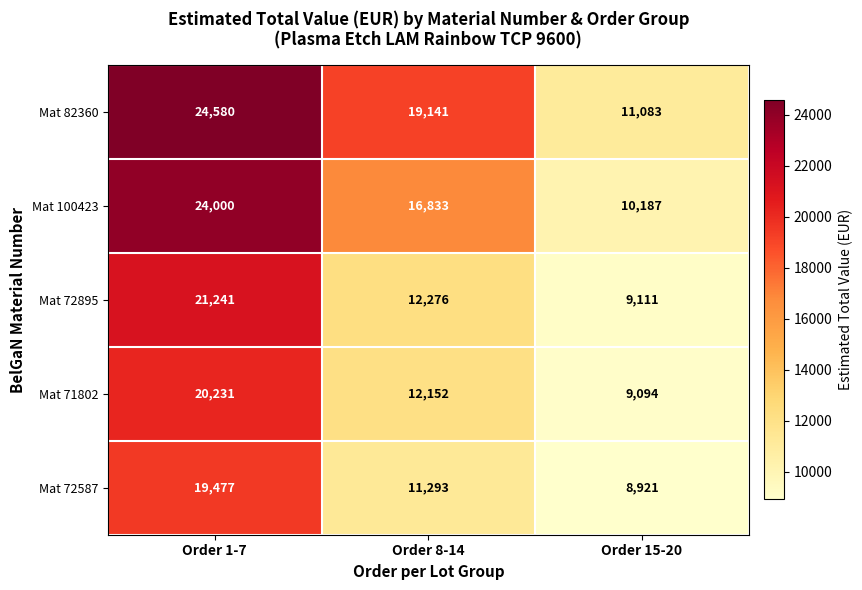

Which series has the largest range (max minus min)?

Mat 100423